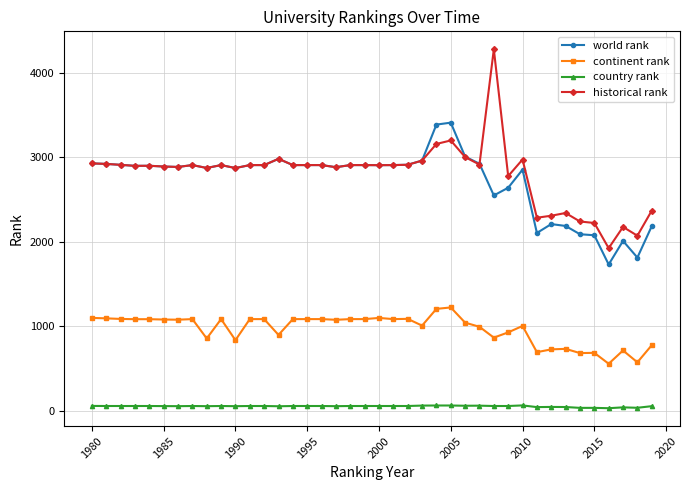

Which series has the largest range (max minus min)?

historical rank